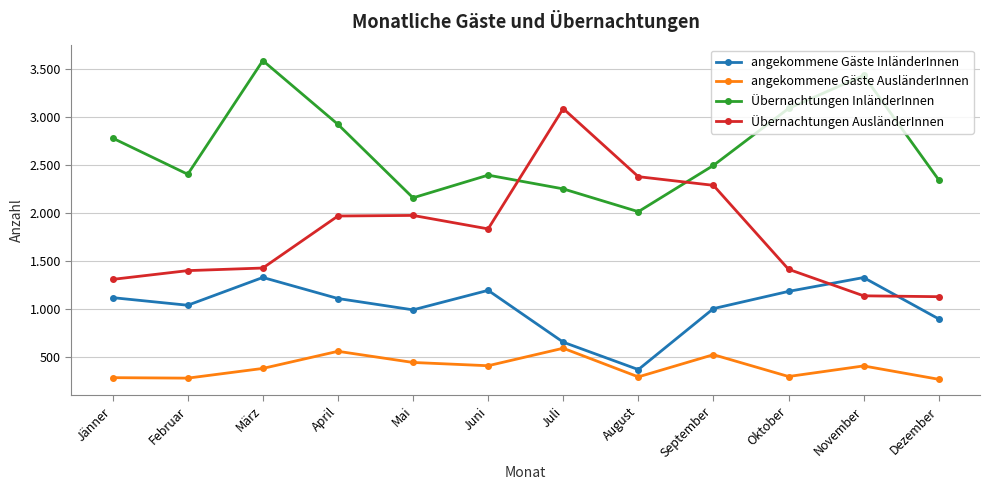

Does the chart have visible grid lines?

Yes